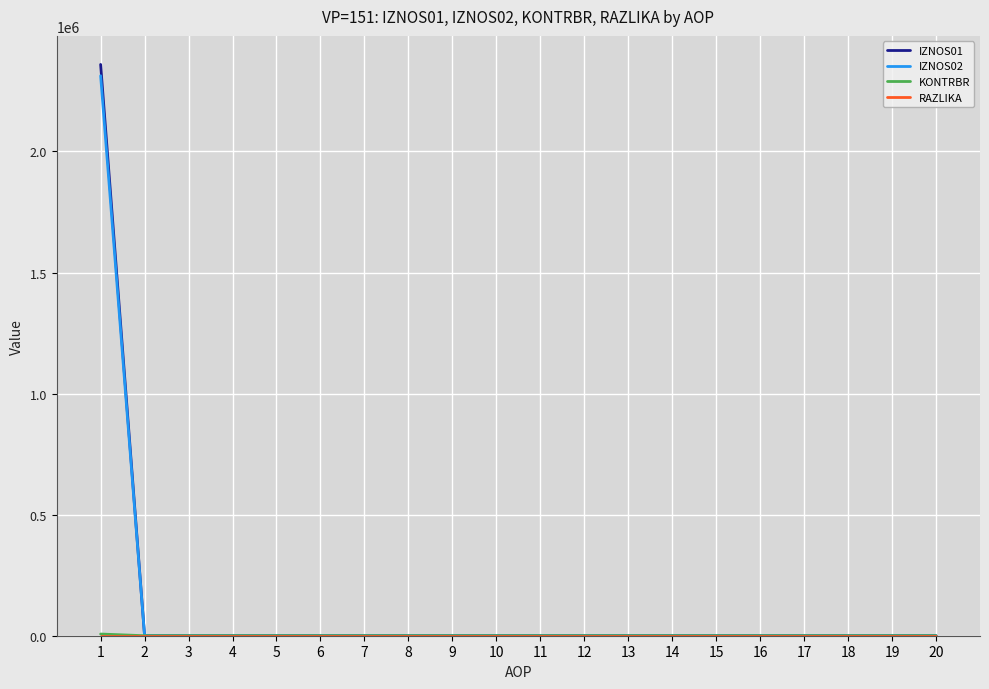

Which series has the widest spread of values?

IZNOS01